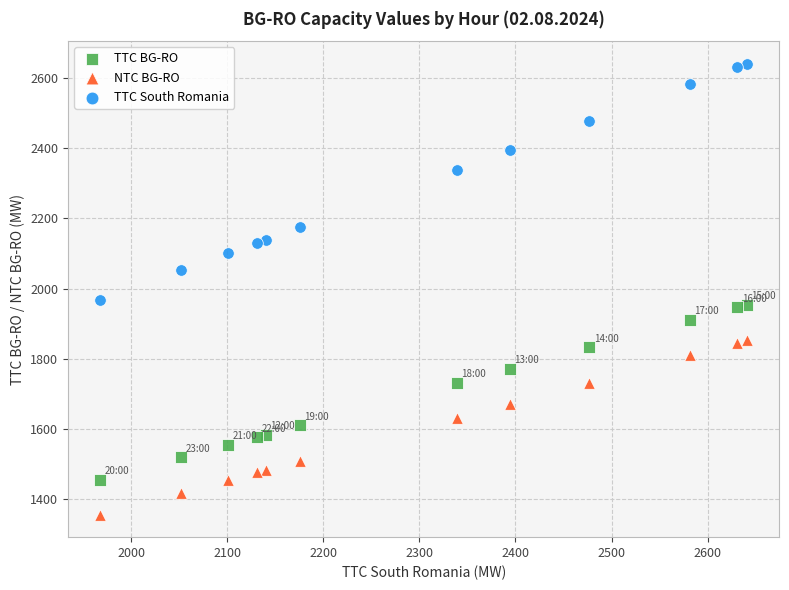

Which series has the largest Y range (max minus min)?

TTC South Romania